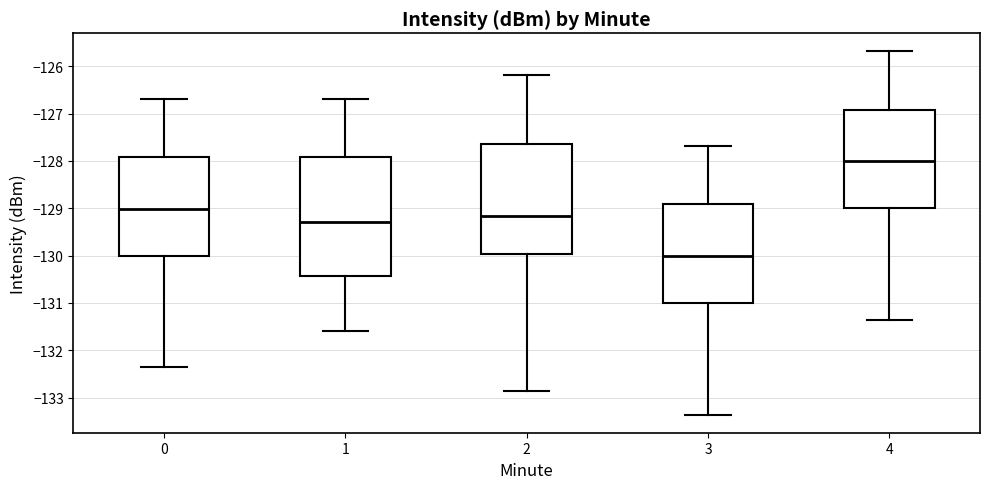

Which box's median line is the highest?

4